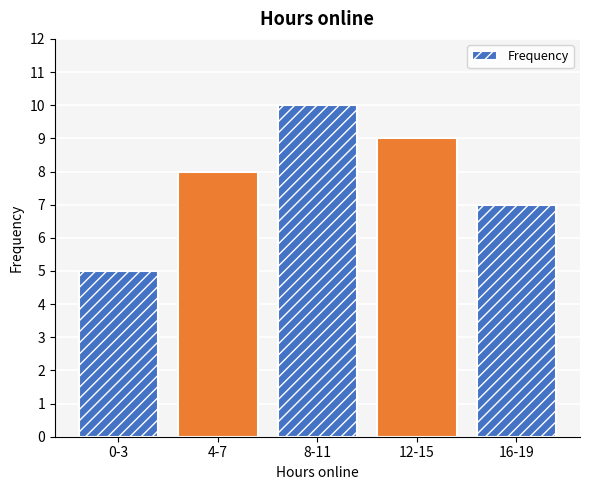

Reading right to left, transcribe all the data shown in this chart.

7	9	10	8	5